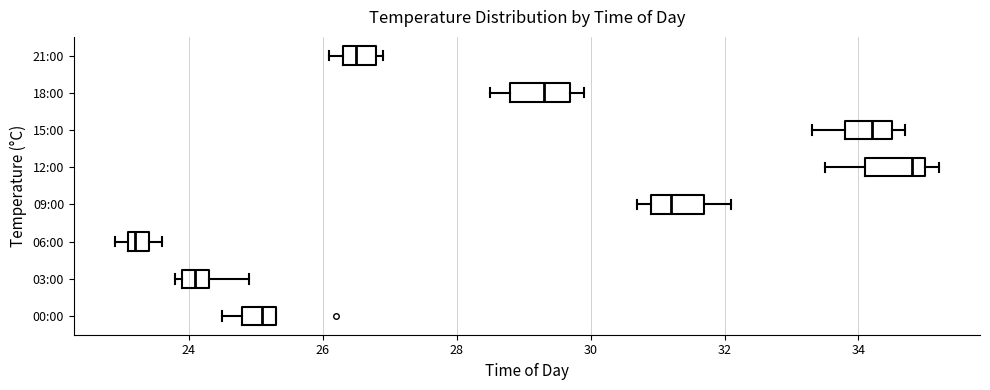

Which box's median line is the furthest to the left?

06:00